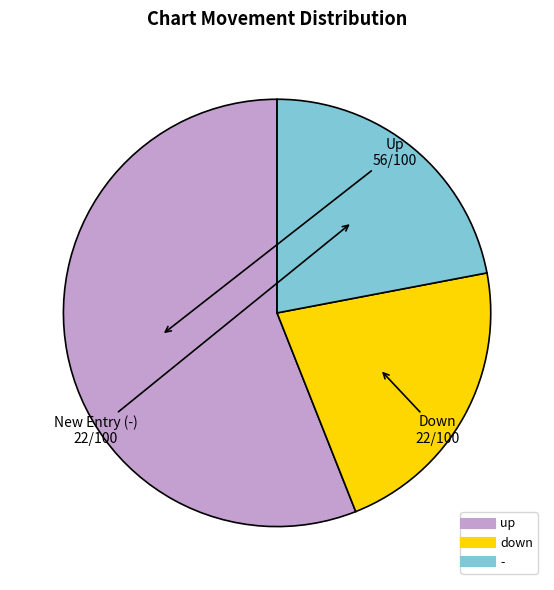

What is the ratio of the value at - to the value at up?

0.4